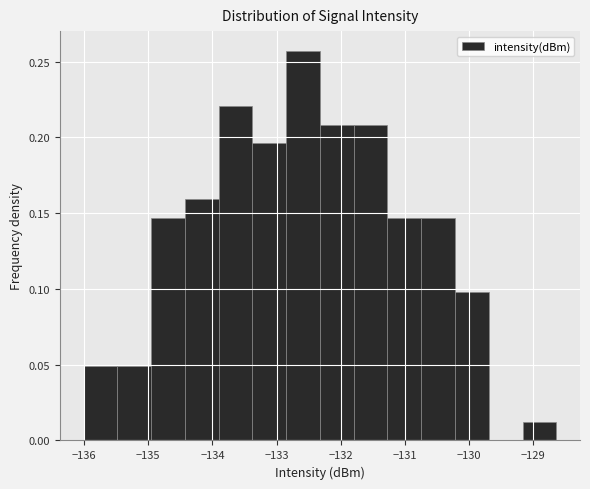

How tall is the bar that spans -135.0 to -134.4 on the x-axis? Neither the bar edges nor the heights are printed on the chart, so give them approximately, as read against the axes.

0.145